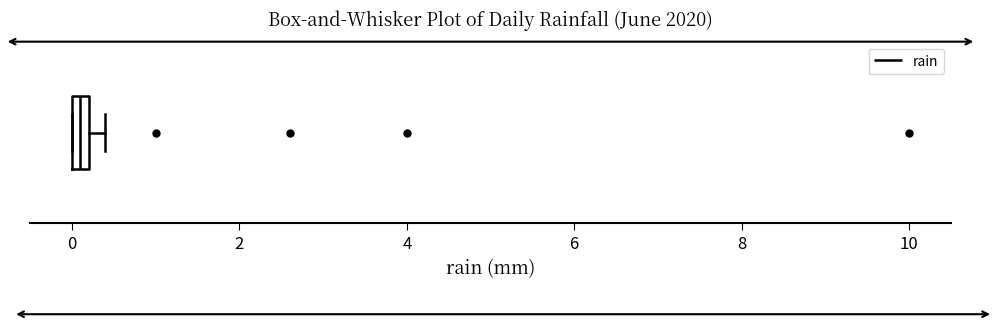

Where is the right edge of the box on the x-axis? The values are not printed on the chart, so give them approximately, as read against the axis.

0.2